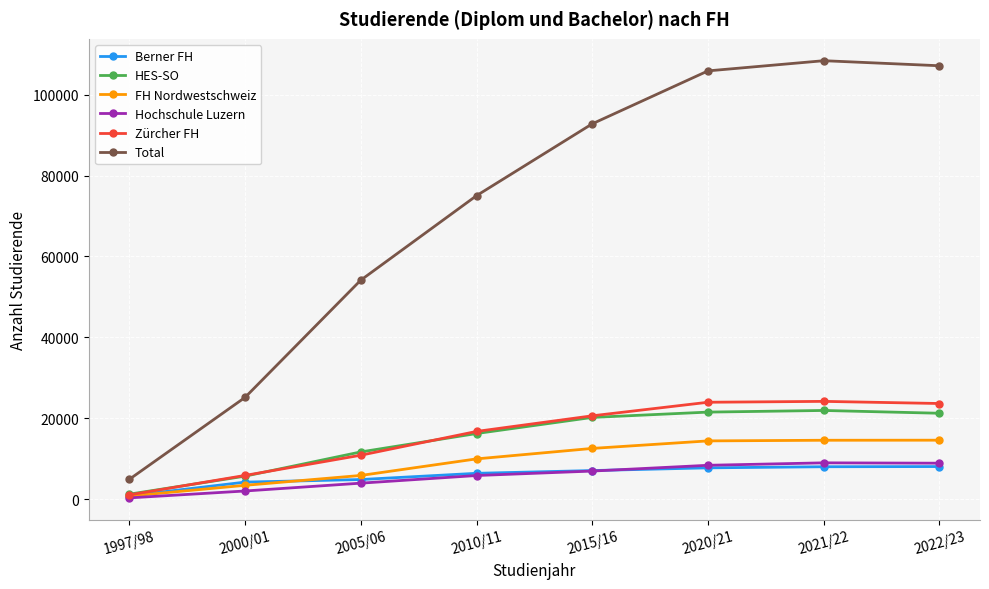

Which series has the largest total across all categories?

Total